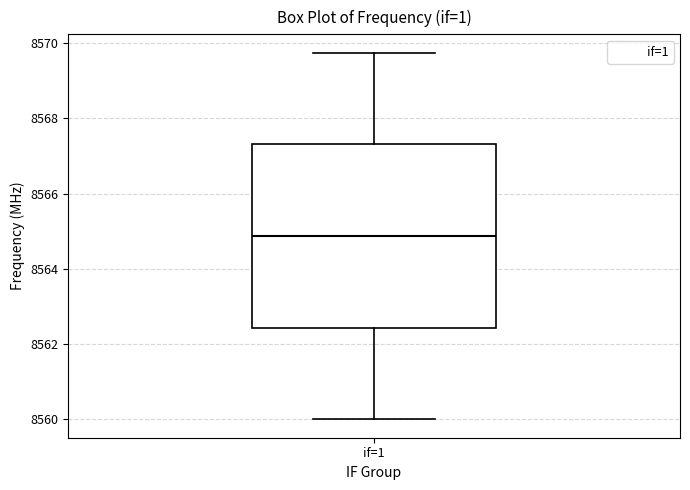

Read this box plot against the y-axis: the position of the median line, the range covered by the box, and the ends of both whiskers. The values are not printed on the chart, so give them approximately, as read against the axis.

median 8564.8, box 8562.4 to 8567.4, whiskers 8560.0 to 8569.8